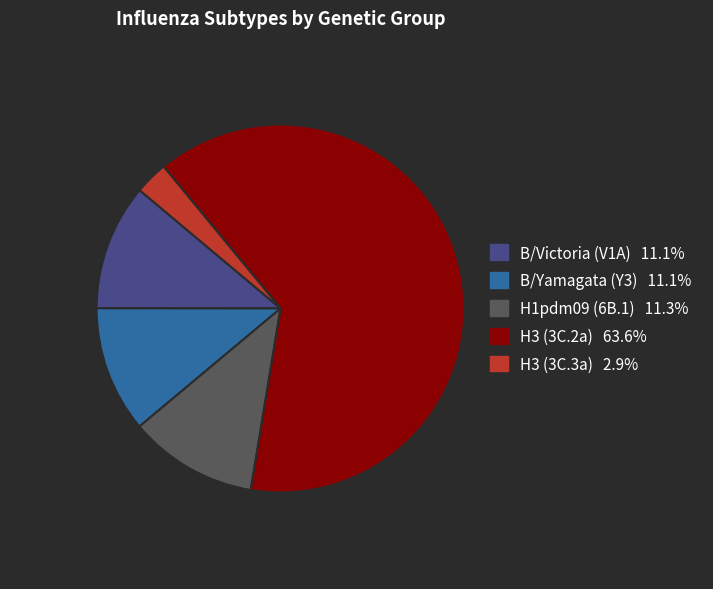

The H1pdm09 (6B.1) slice represents 11% of the pie. True or false?

True